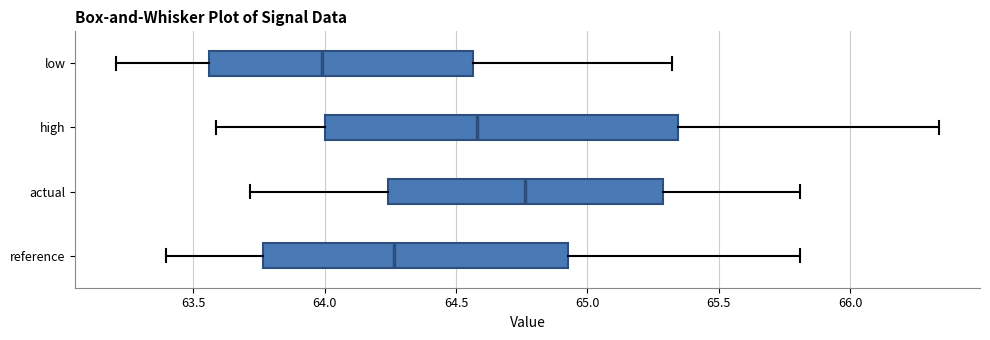

Reading bottom to top, read every box against the x-axis: the position of its median line, the range the box covers, and the ends of its whiskers. The values are not printed on the chart, so give them approximately, as read against the axis.

reference: median 64.25, box 63.75 to 64.95, whiskers 63.40 to 65.80
actual: median 64.75, box 64.25 to 65.30, whiskers 63.70 to 65.80
high: median 64.60, box 64.00 to 65.35, whiskers 63.60 to 66.35
low: median 64.00, box 63.55 to 64.55, whiskers 63.20 to 65.30